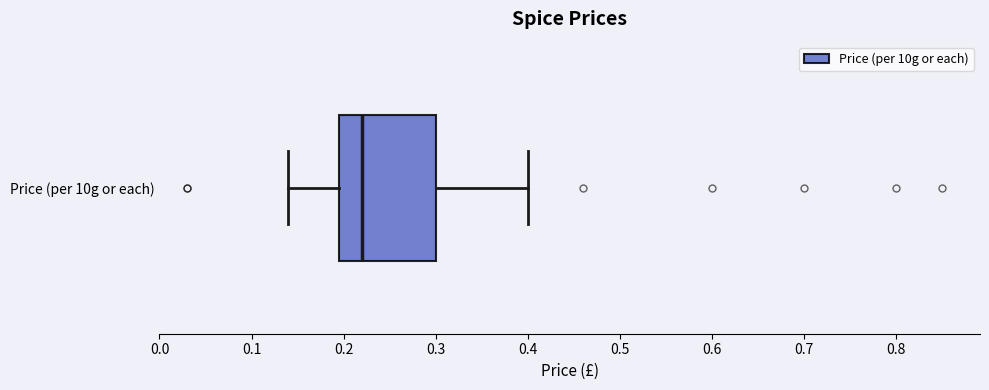

Read this box plot against the x-axis: the position of the median line, the range covered by the box, and the ends of both whiskers. The values are not printed on the chart, so give them approximately, as read against the axis.

median 0.22, box 0.20 to 0.30, whiskers 0.14 to 0.40